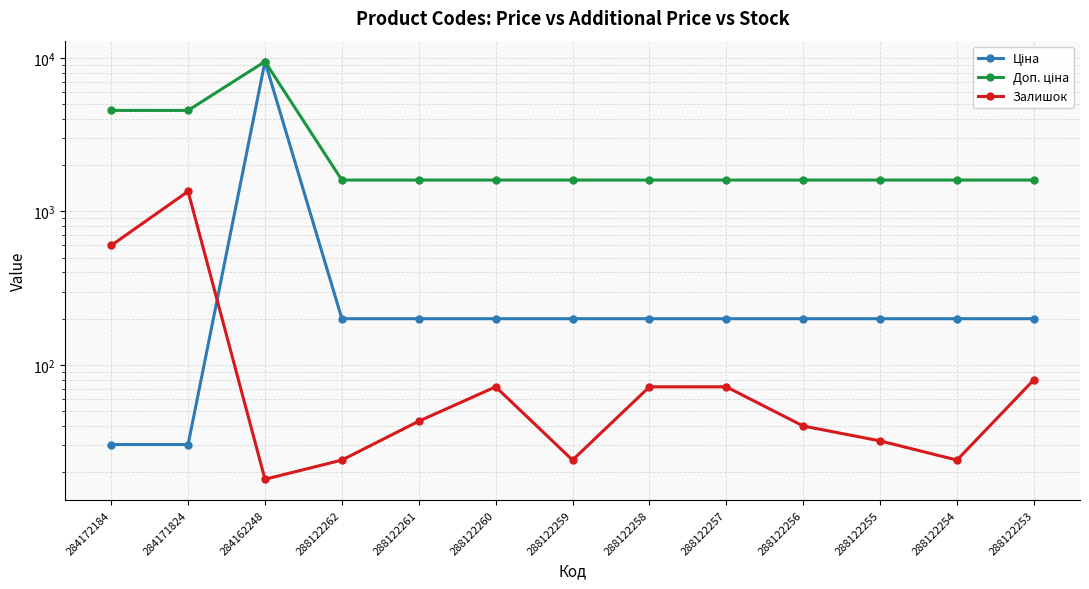

At how many categories does at least one series exceed 6439?

1